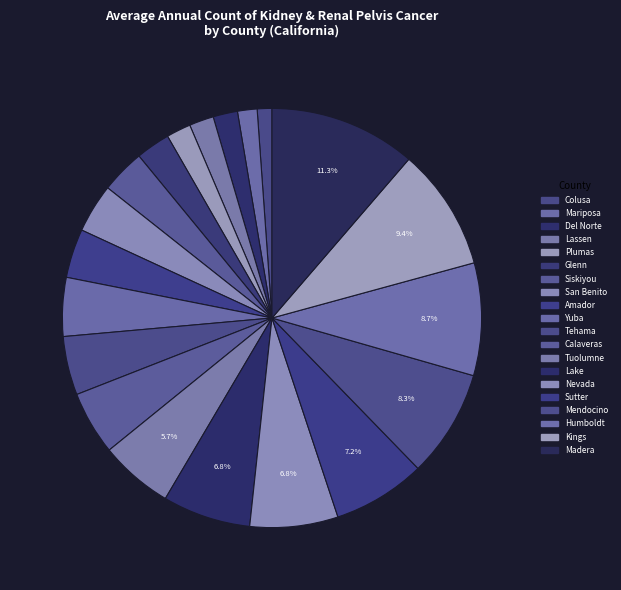

To the nearest percent, what is the average slice percentage?

5%